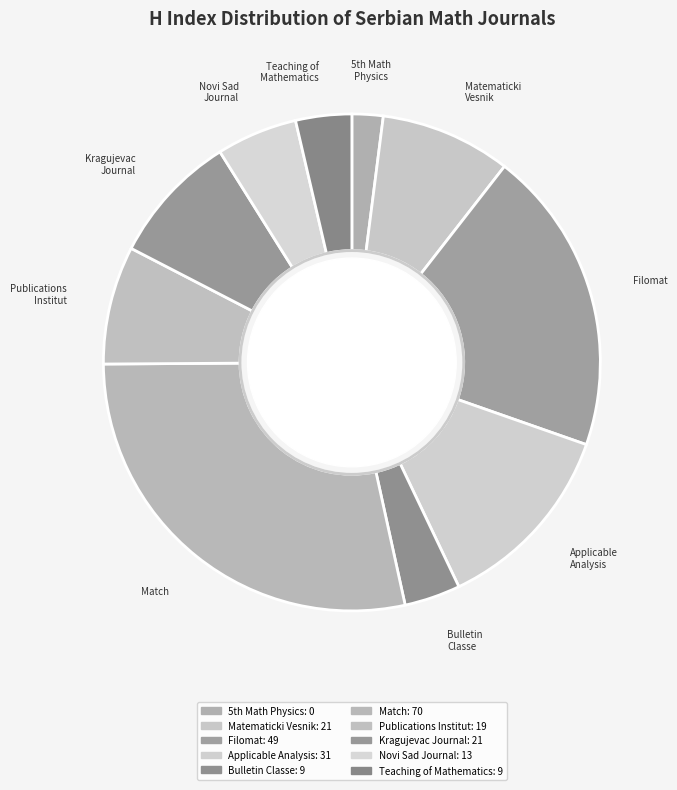

How many slices are in this pie chart?

10